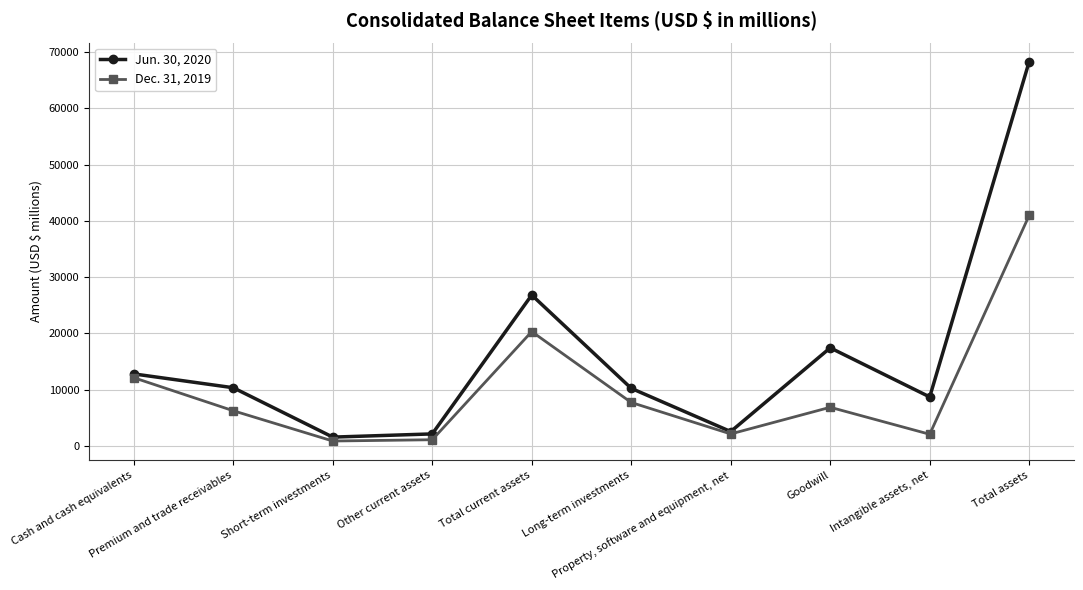

How many interior local valleys does the Dec. 31, 2019 series have?

3